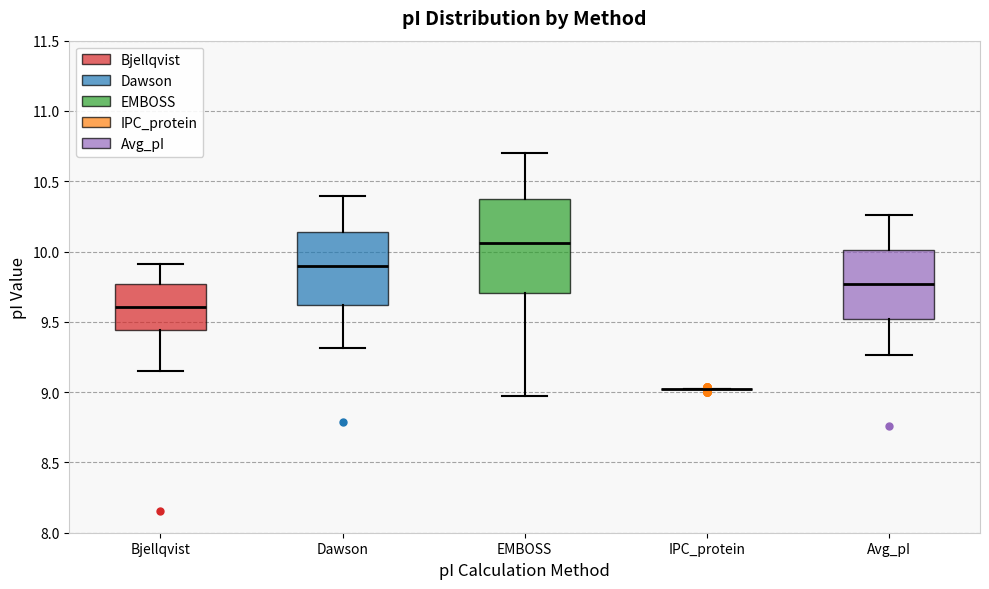

Reading left to right, transcribe this box plot: for each box, give where its median line is, the range the box spans, and where its two whiskers end, as read against the y-axis. The values are not printed on the chart, so give them approximately, as read against the axis.

Bjellqvist: median 9.60, box 9.45 to 9.75, whiskers 9.15 to 9.90
Dawson: median 9.90, box 9.60 to 10.15, whiskers 9.30 to 10.40
EMBOSS: median 10.05, box 9.70 to 10.35, whiskers 9.00 to 10.70
IPC_protein: box collapsed to a line at 9.00, whiskers 9.00 to 9.00
Avg_pI: median 9.75, box 9.50 to 10.00, whiskers 9.25 to 10.25